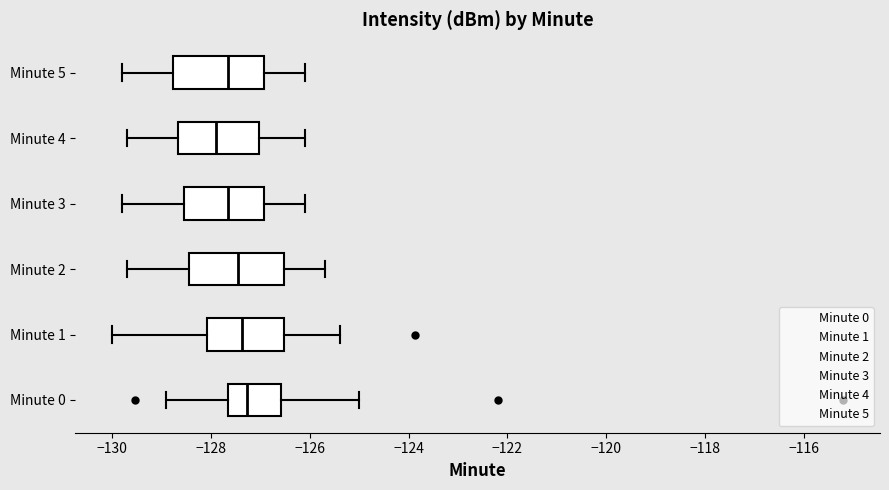

Reading bottom to top, read every box against the x-axis: the position of its median line, the range the box covers, and the ends of its whiskers. The values are not printed on the chart, so give them approximately, as read against the axis.

Minute 0: median -127.2, box -127.6 to -126.6, whiskers -129.0 to -125.0
Minute 1: median -127.4, box -128.0 to -126.6, whiskers -130.0 to -125.4
Minute 2: median -127.4, box -128.4 to -126.6, whiskers -129.6 to -125.6
Minute 3: median -127.6, box -128.6 to -127.0, whiskers -129.8 to -126.0
Minute 4: median -127.8, box -128.6 to -127.0, whiskers -129.6 to -126.0
Minute 5: median -127.6, box -128.8 to -127.0, whiskers -129.8 to -126.0